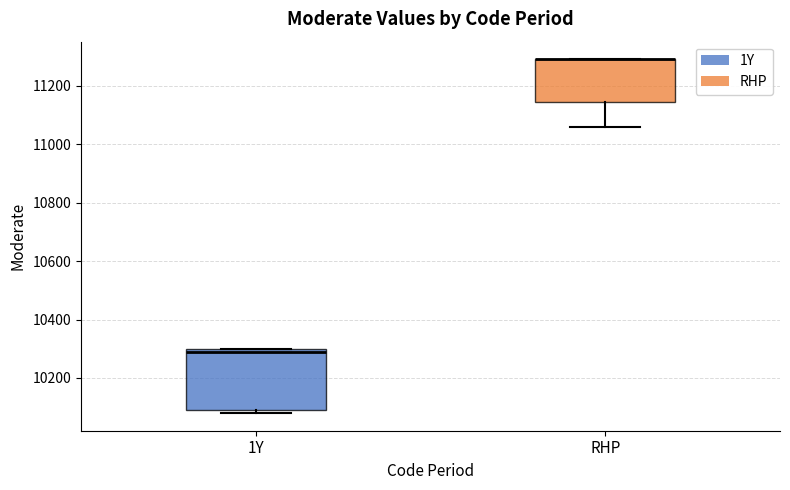

Comparing the boxes themselves (not the whiskers), which one is the tallest?

1Y